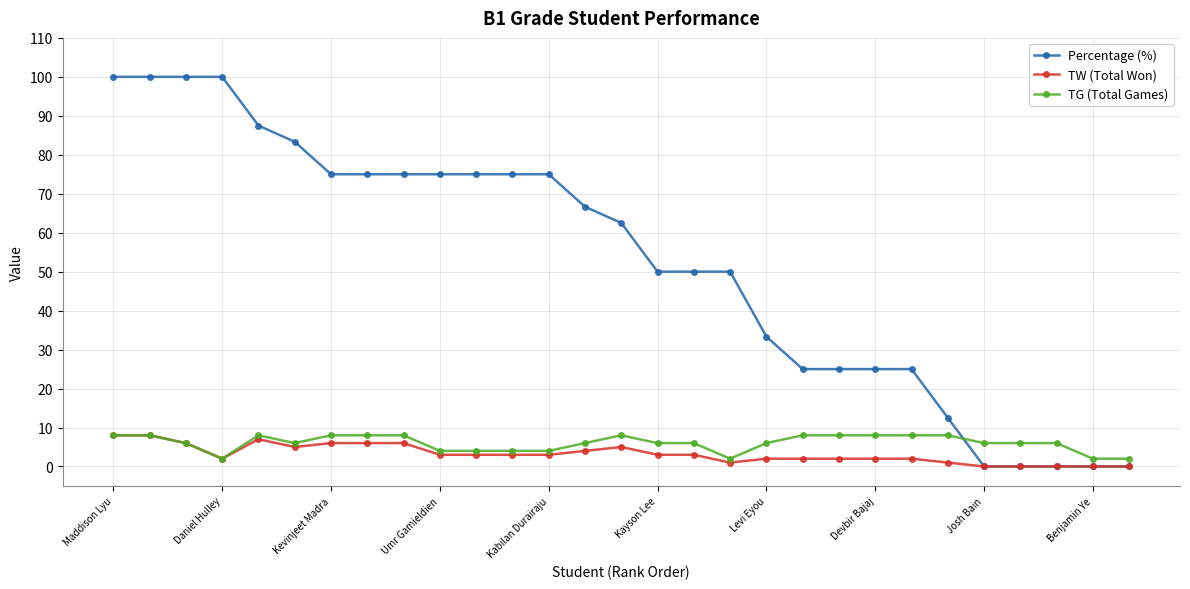

What is the sum of all TW (Total Won) values?

93.0